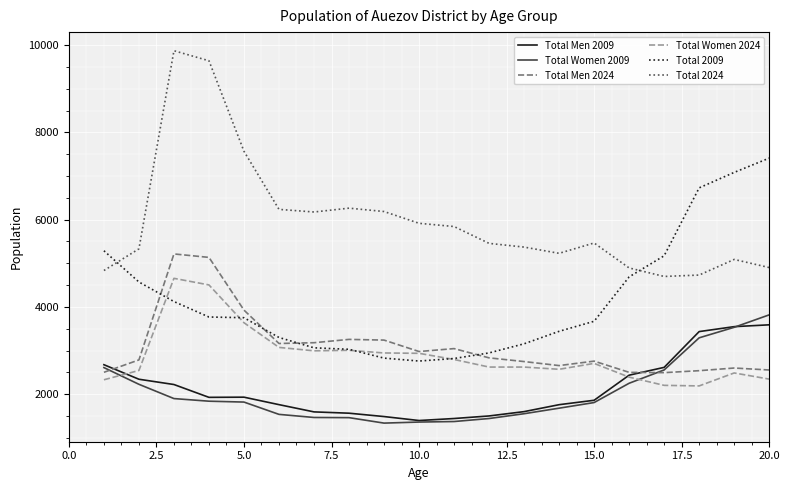

List the series in order of their peak value, highest first.

Total 2024, Total 2009, Total Men 2024, Total Women 2024, Total Women 2009, Total Men 2009